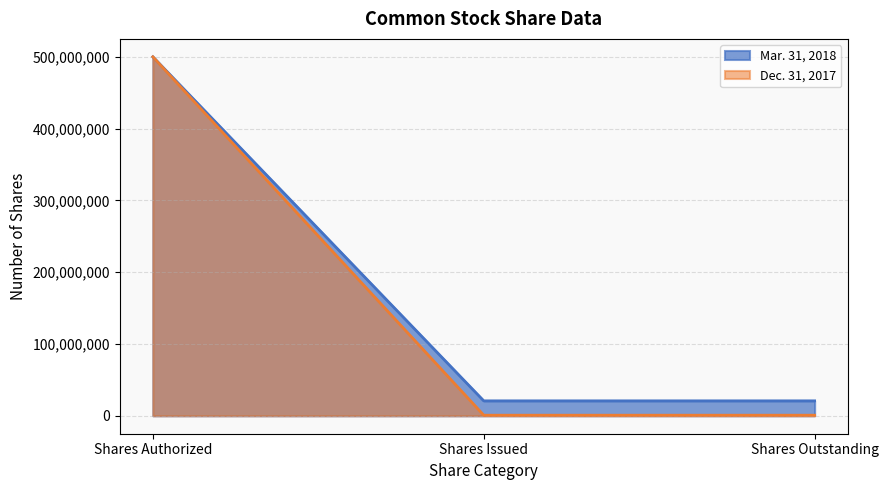

What position from the left is Shares Authorized?

1